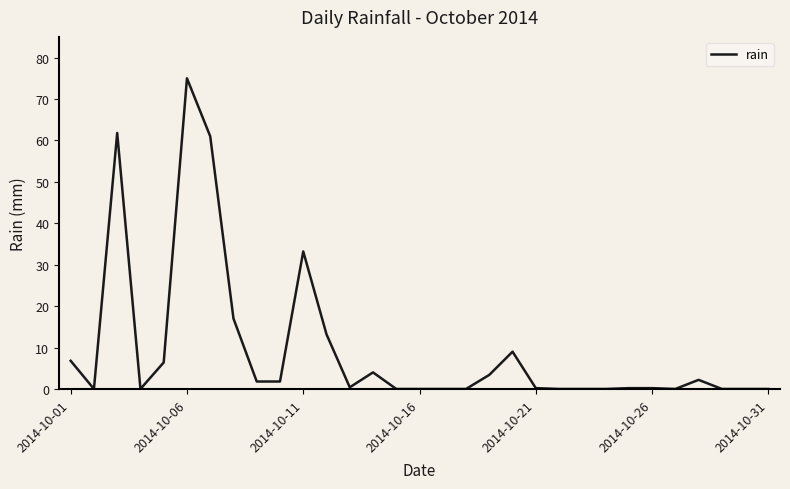

What is the difference between the maximum and minimum values?

75.0